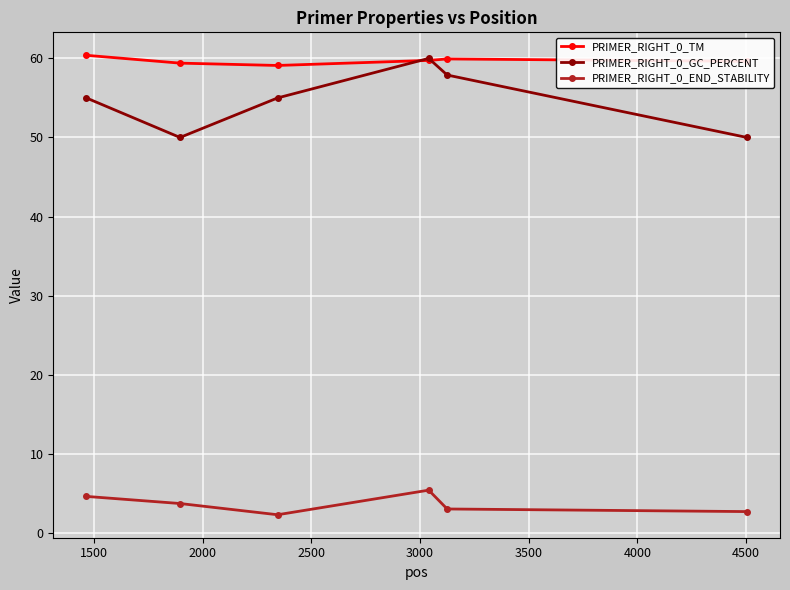

Which series has the largest range (max minus min)?

PRIMER_RIGHT_0_GC_PERCENT